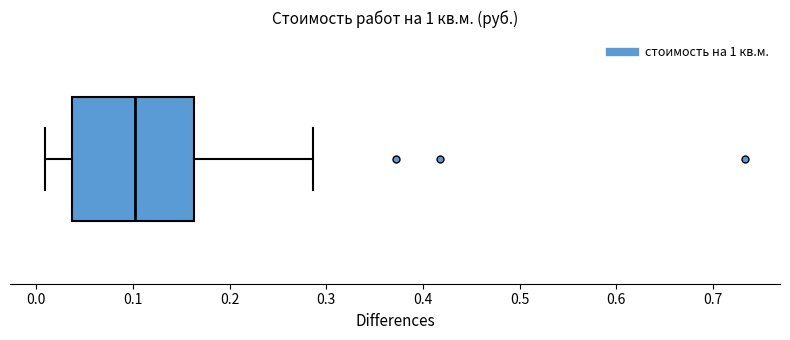

Where does the median line of the box sit on the x-axis? The values are not printed on the chart, so give them approximately, as read against the axis.

0.10